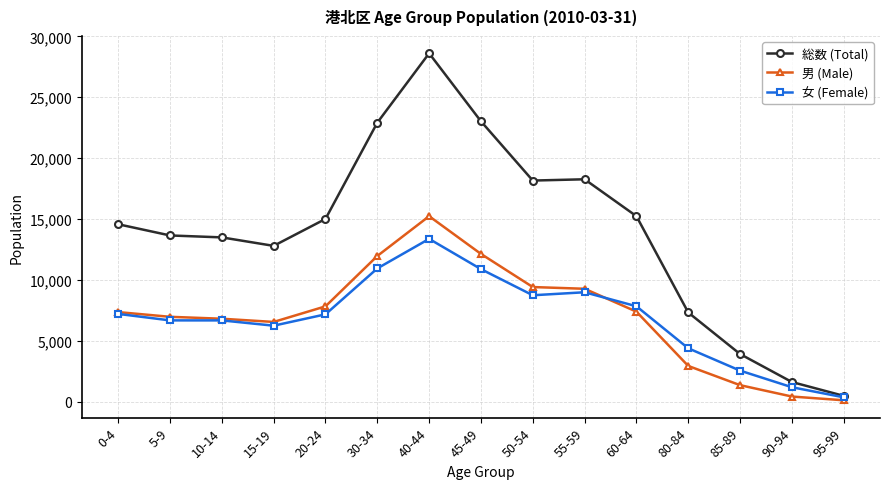

What is the average value of the 女 (Female) series?

6884